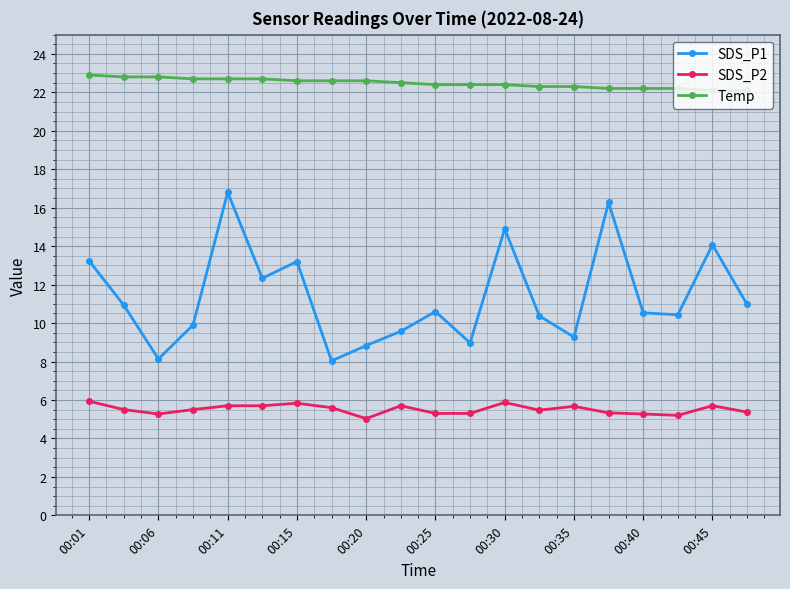

Which series has the widest spread of values?

SDS_P1